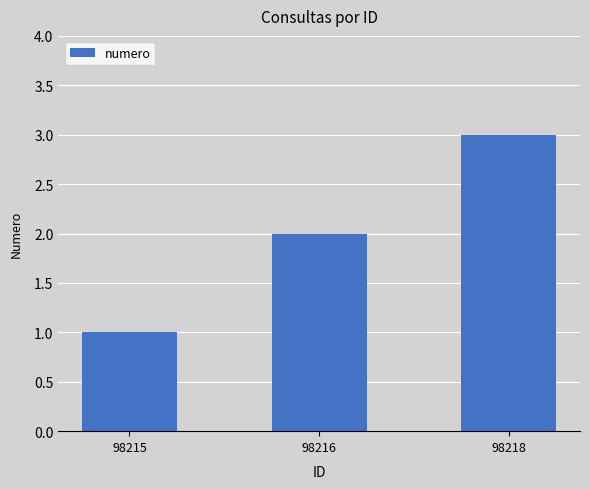

What is the difference between the values at 98215 and 98216?

1